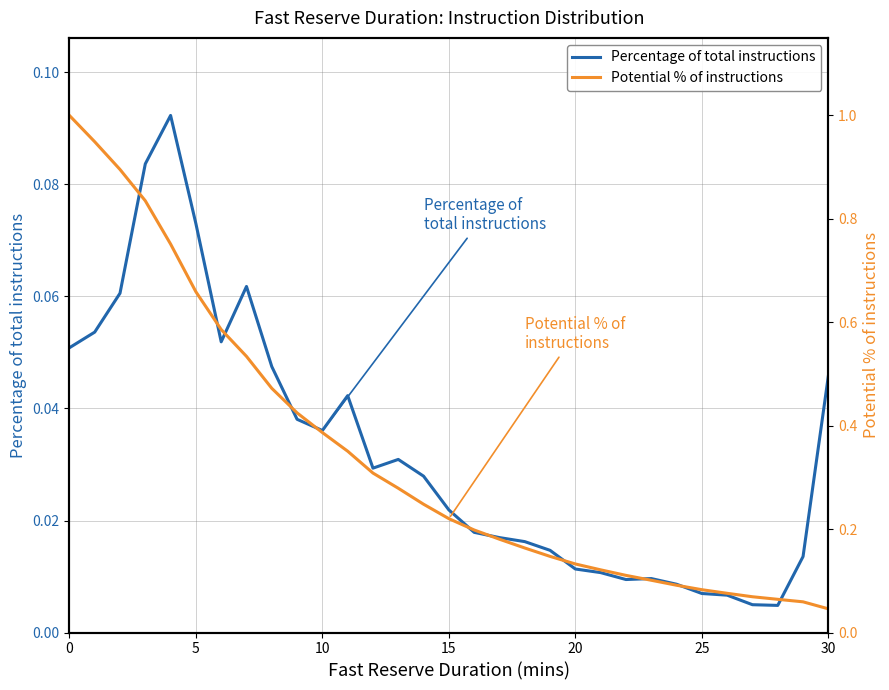

True or false: Percentage of total instructions and Potential % of instructions cross at least once.

False